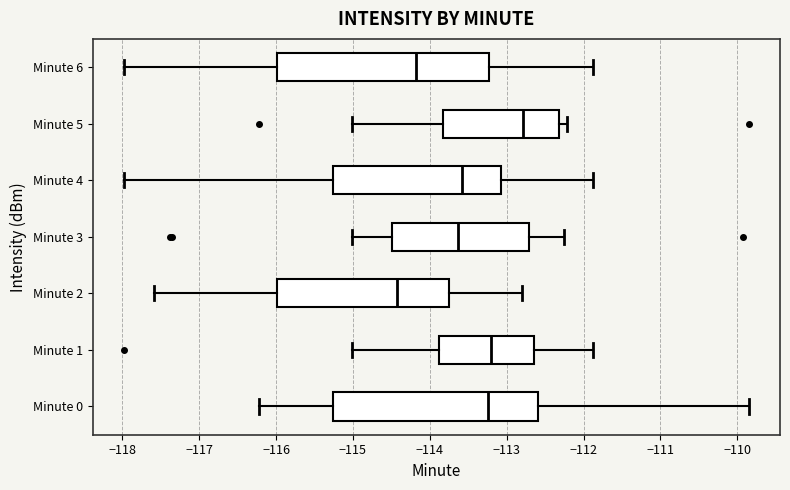

Reading bottom to top, transcribe this box plot: for each box, give where its median line is, the range the box spans, and where its two whiskers end, as read against the x-axis. The values are not printed on the chart, so give them approximately, as read against the axis.

Minute 0: median -113.2, box -115.3 to -112.6, whiskers -116.2 to -109.8
Minute 1: median -113.2, box -113.9 to -112.6, whiskers -115.0 to -111.9
Minute 2: median -114.4, box -116.0 to -113.7, whiskers -117.6 to -112.8
Minute 3: median -113.6, box -114.5 to -112.7, whiskers -115.0 to -112.3
Minute 4: median -113.6, box -115.3 to -113.1, whiskers -118.0 to -111.9
Minute 5: median -112.8, box -113.8 to -112.3, whiskers -115.0 to -112.2
Minute 6: median -114.2, box -116.0 to -113.2, whiskers -118.0 to -111.9